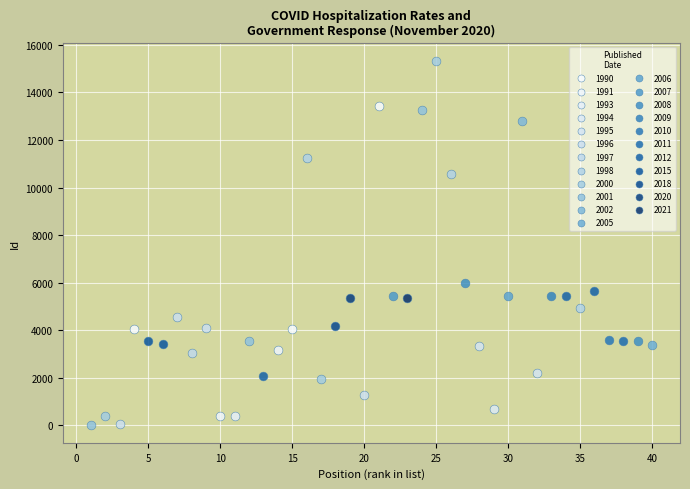

What are all the series names shown in the legend?

1990, 1991, 1993, 1994, 1995, 1996, 1997, 1998, 2000, 2001, 2002, 2005, 2006, 2007, 2008, 2009, 2010, 2011, 2012, 2015, 2018, 2020, 2021